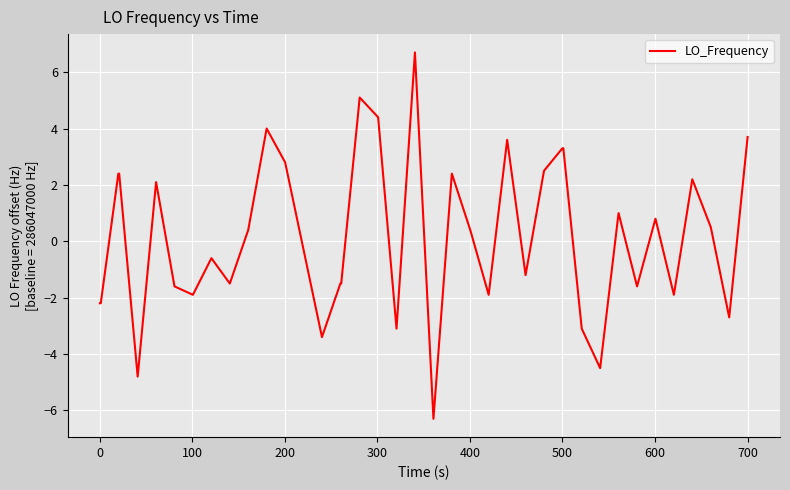

How many lines are shown in the chart?

1